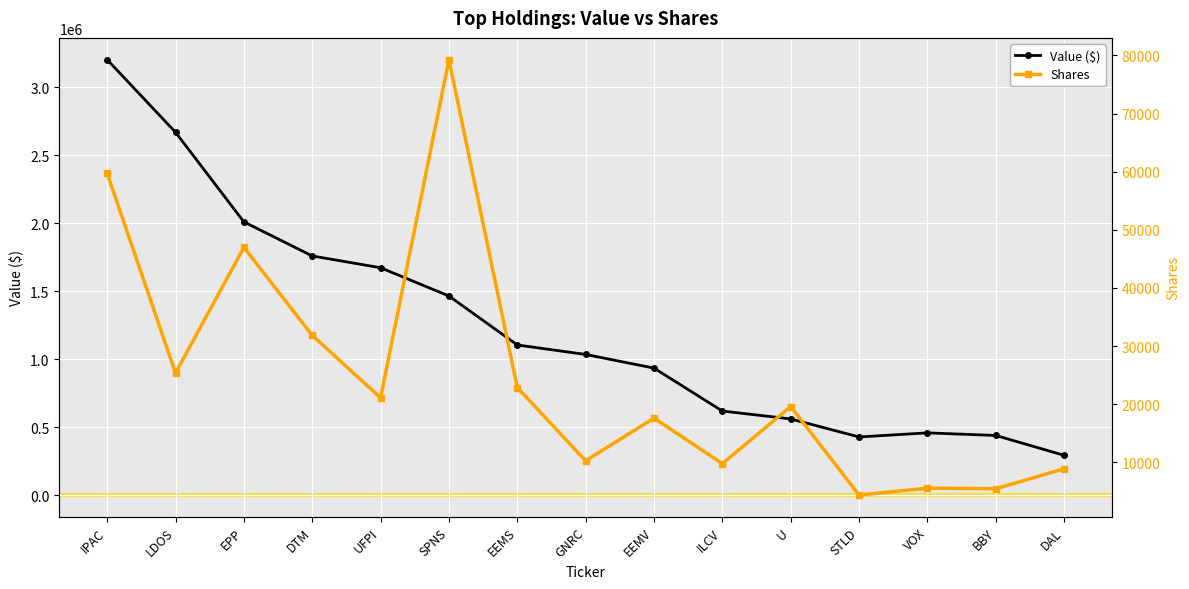

What are all the series names shown in the legend?

Value ($), Shares